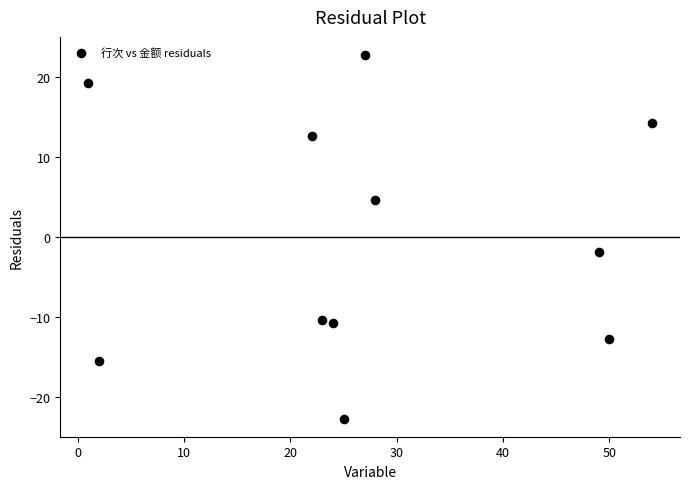

What Y value in the scatter plot is closest to 0?

-1.9